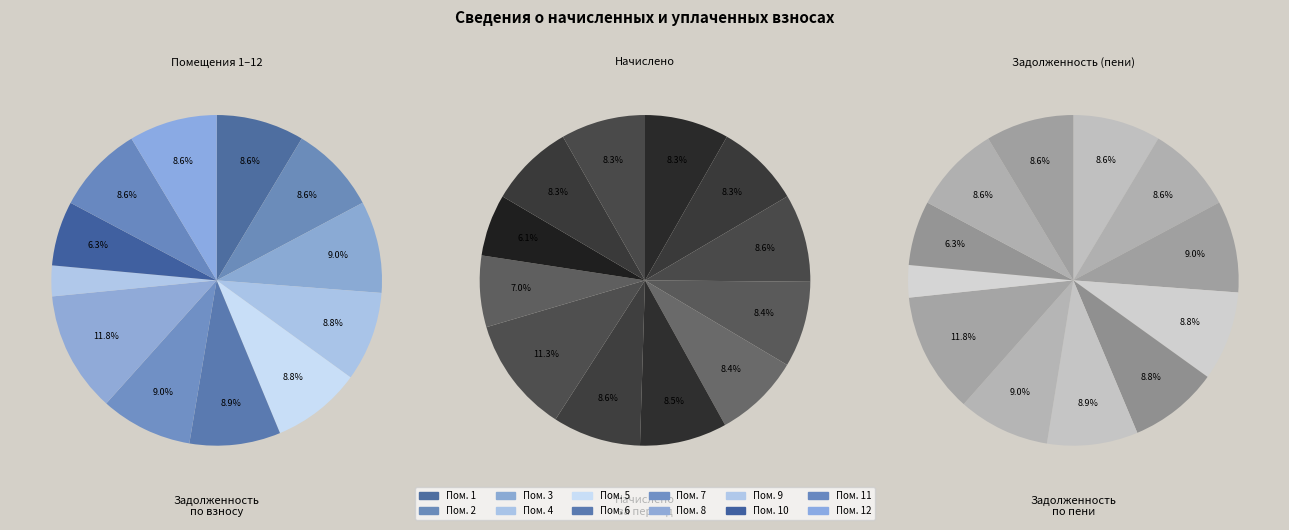

To the nearest percent, what percentage of the pie is 8?

12%